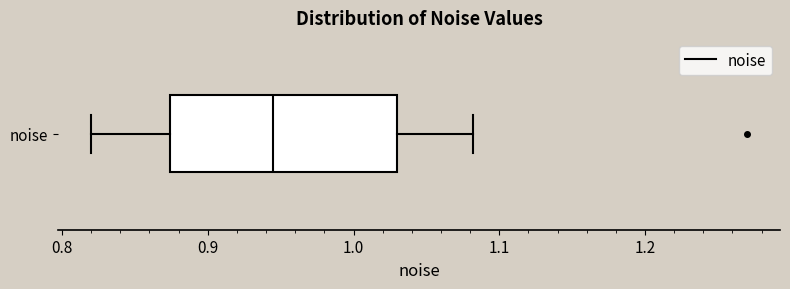

Read this box plot against the x-axis: the position of the median line, the range covered by the box, and the ends of both whiskers. The values are not printed on the chart, so give them approximately, as read against the axis.

median 0.94, box 0.87 to 1.03, whiskers 0.82 to 1.08